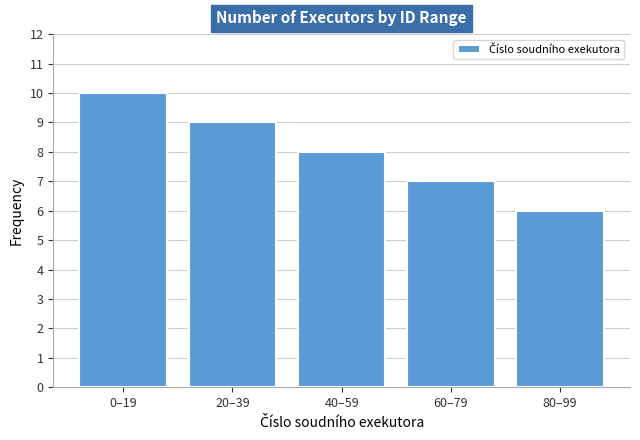

Reading left to right, extract all data points from this chart.

10	9	8	7	6